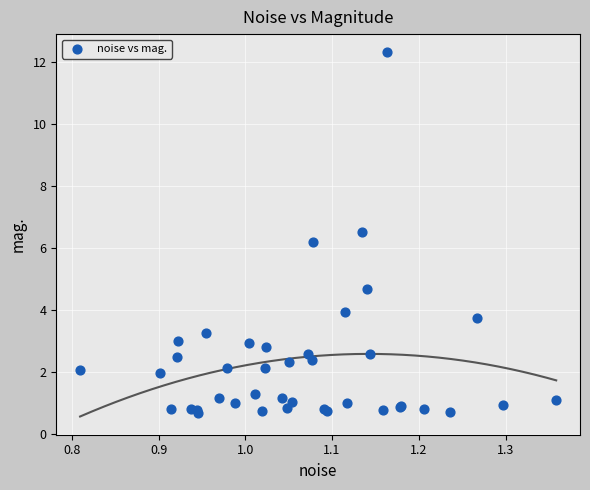

What Y value in the scatter plot is closest to 6?

6.2